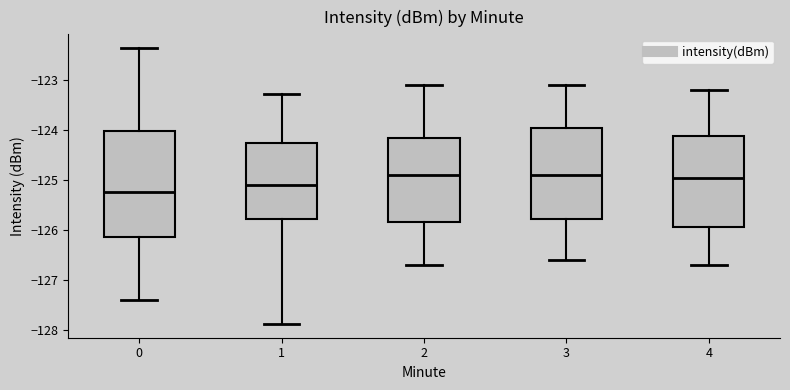

Where is the upper edge of the box at x = 0 on the y-axis? The values are not printed on the chart, so give them approximately, as read against the axis.

-124.0